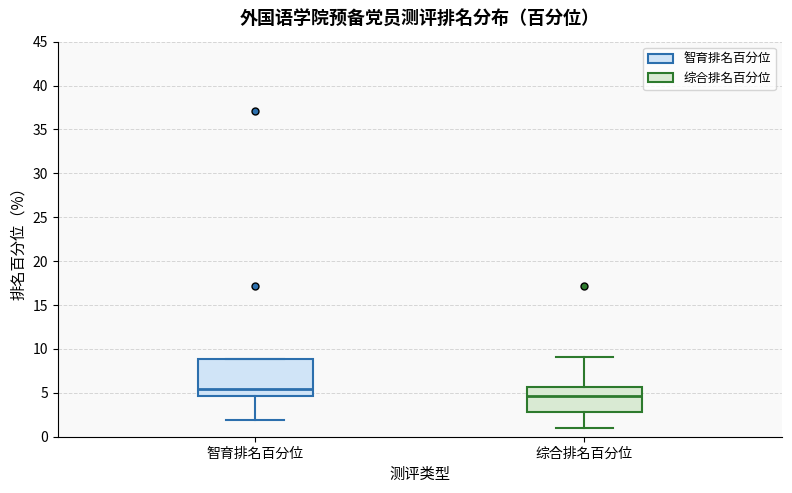

Comparing the boxes themselves (not the whiskers), which one is the tallest?

智育排名百分位